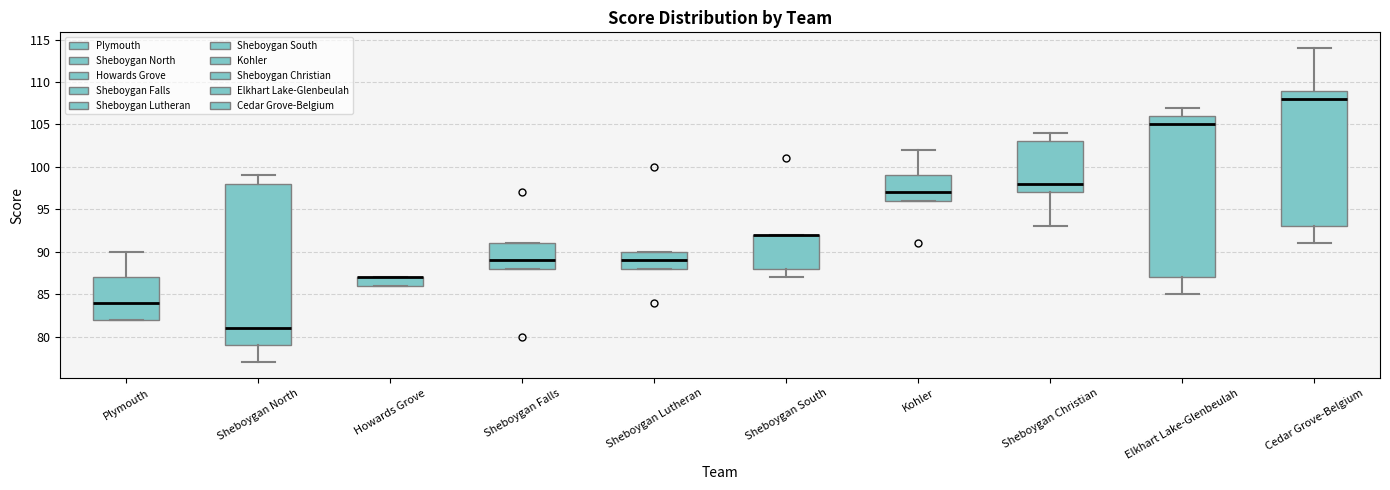

Reading left to right, transcribe this box plot: for each box, give where its median line is, the range the box spans, and where its two whiskers end, as read against the y-axis. The values are not printed on the chart, so give them approximately, as read against the axis.

Plymouth: median 84, box 82 to 87, whiskers 82 to 90
Sheboygan North: median 81, box 79 to 98, whiskers 77 to 99
Howards Grove: median 87 (drawn on the box's upper edge), box 86 to 87, whiskers 86 to 87
Sheboygan Falls: median 89, box 88 to 91, whiskers 88 to 91
Sheboygan Lutheran: median 89, box 88 to 90, whiskers 88 to 90
Sheboygan South: median 92 (drawn on the box's upper edge), box 88 to 92, whiskers 87 to 92
Kohler: median 97, box 96 to 99, whiskers 96 to 102
Sheboygan Christian: median 98, box 97 to 103, whiskers 93 to 104
Elkhart Lake-Glenbeulah: median 105, box 87 to 106, whiskers 85 to 107
Cedar Grove-Belgium: median 108, box 93 to 109, whiskers 91 to 114